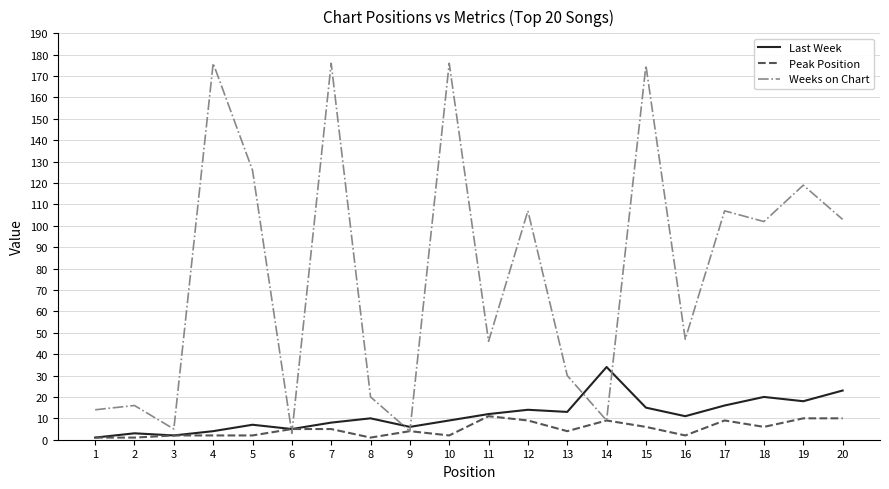

What is the spread (max minus min) of values at 20?

93